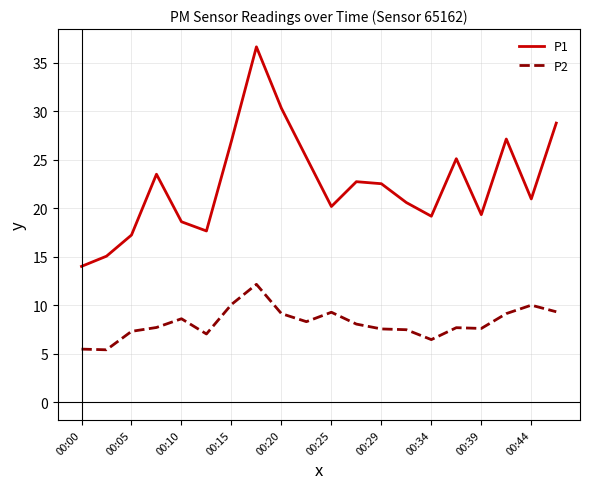

True or false: P1 and P2 intersect in this chart.

False